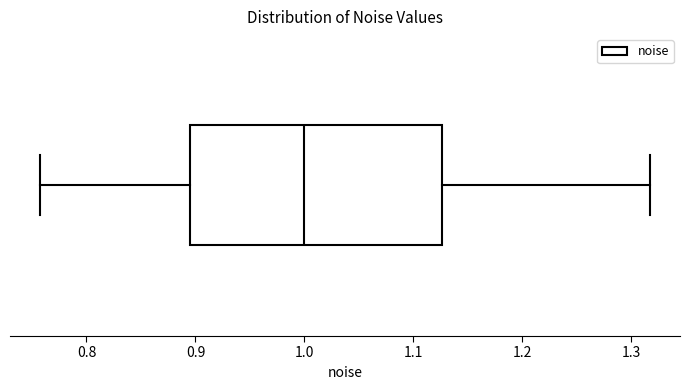

Read this box plot against the x-axis: the position of the median line, the range covered by the box, and the ends of both whiskers. The values are not printed on the chart, so give them approximately, as read against the axis.

median 1.00, box 0.90 to 1.13, whiskers 0.76 to 1.32